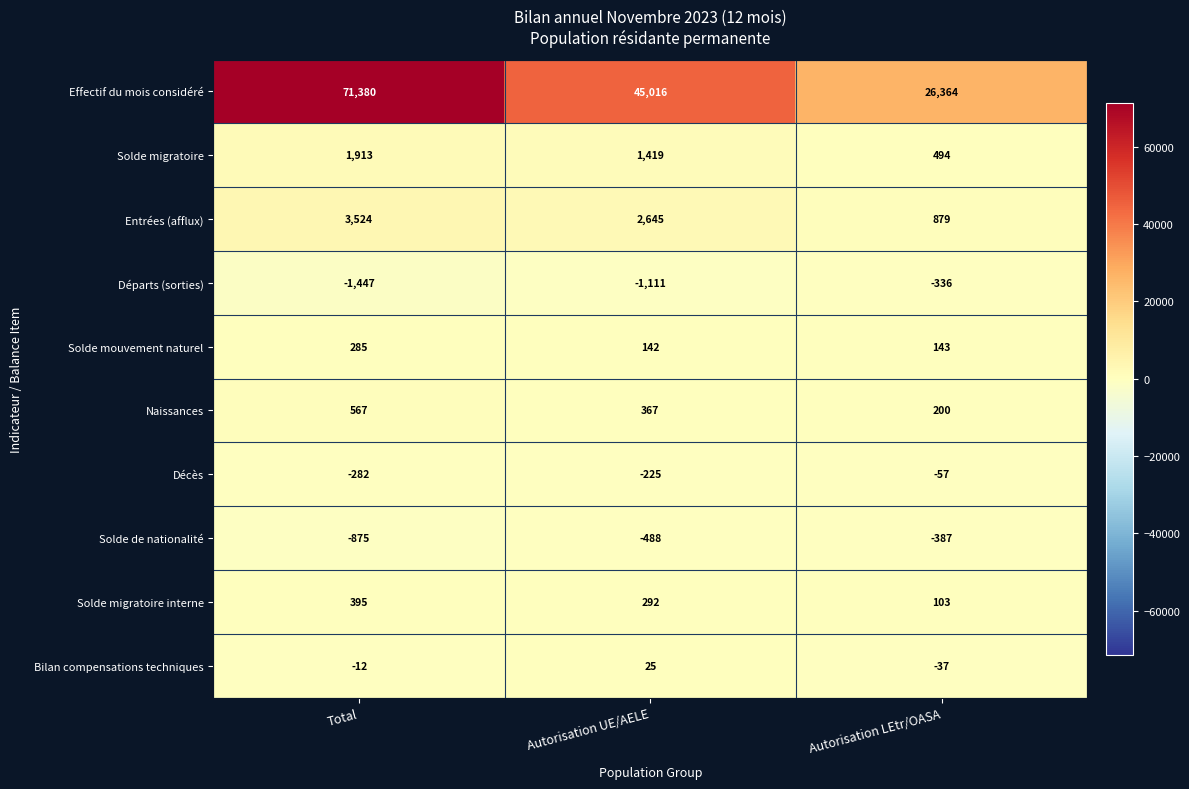

The value of Départs (sorties) at Autorisation UE/AELE is -1111. True or false?

True